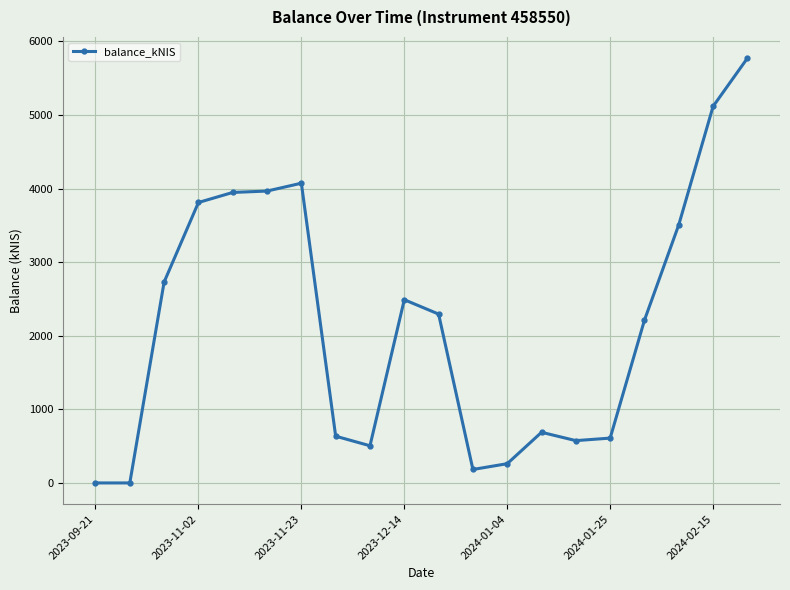

What is the value of the 19th point from the left?

5115.9